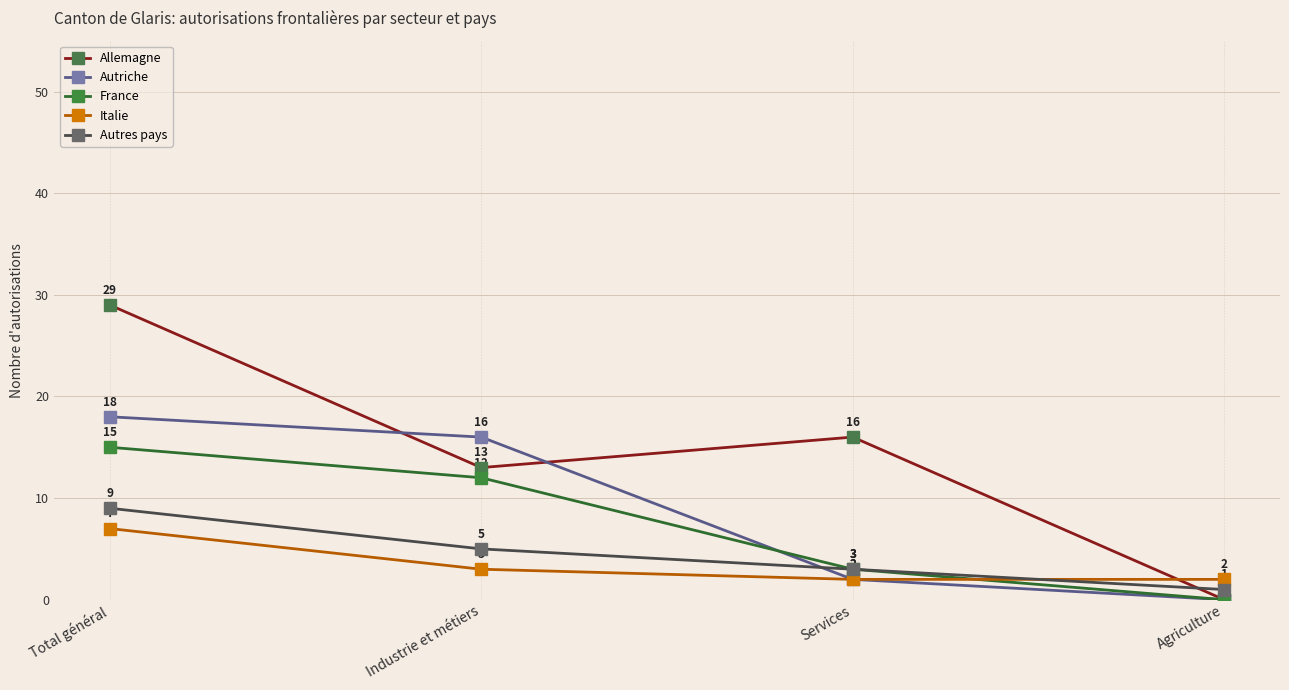

What is the average value of the France series?

8